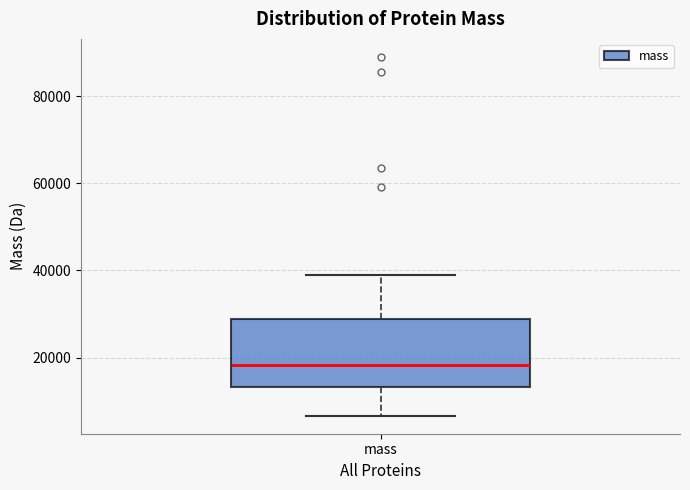

Where does the upper whisker of the box for mass end on the y-axis? The values are not printed on the chart, so give them approximately, as read against the axis.

38000